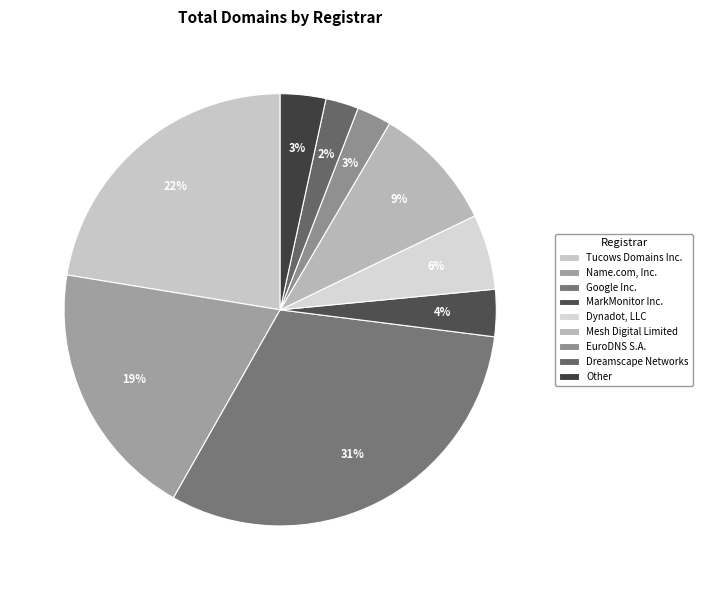

What is the largest slice in the pie chart?

Google Inc.